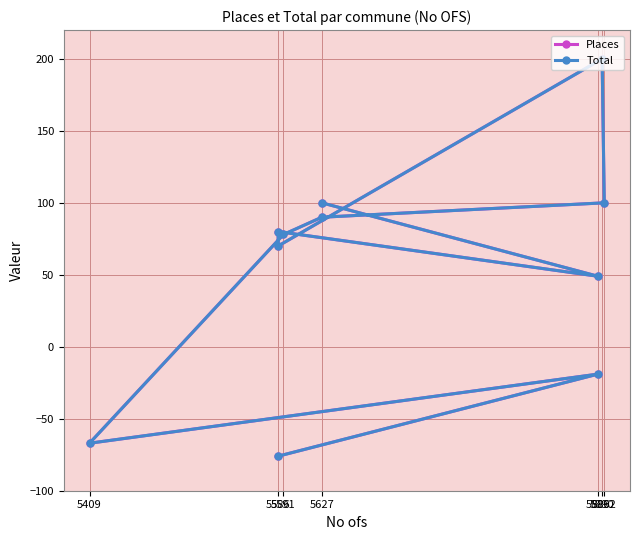

Reading right to left, transcribe all the data shown in this chart.

Places: -76	-19	-67	78	90	100	200	70	80	49	100
Total: -76	-19	-67	78	90	100	200	70	80	49	100